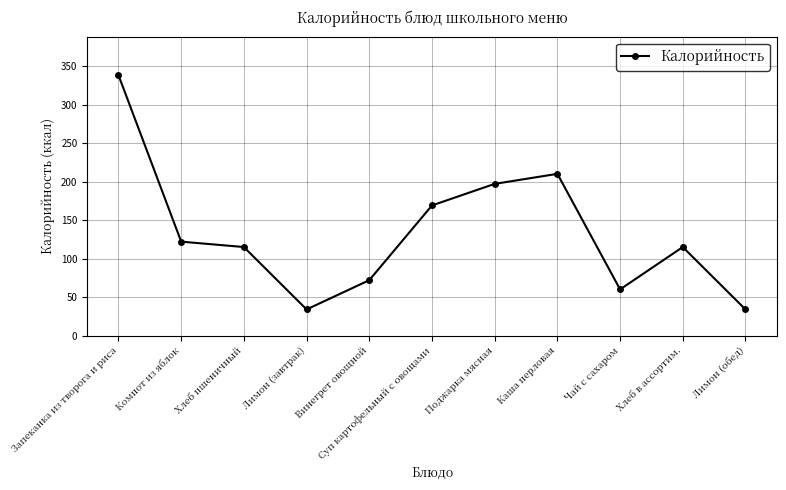

Reading left to right, list all the values displayed in this chart.

338	122	115	34	72	169	197	210	60	115	34